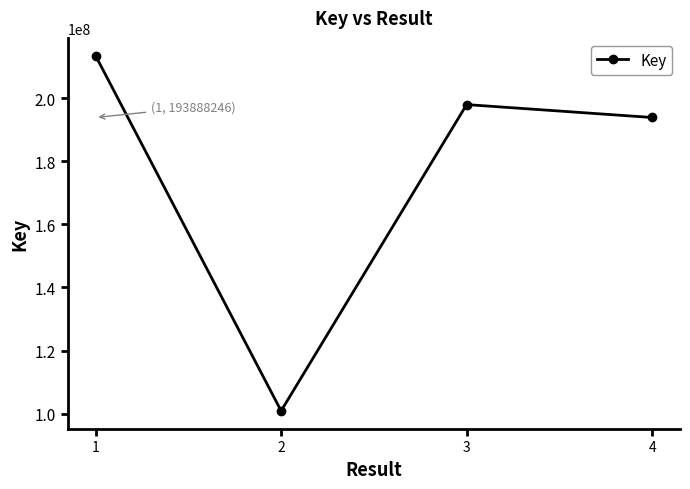

Rank the categories by value from lowest to highest.

2, 4, 3, 1